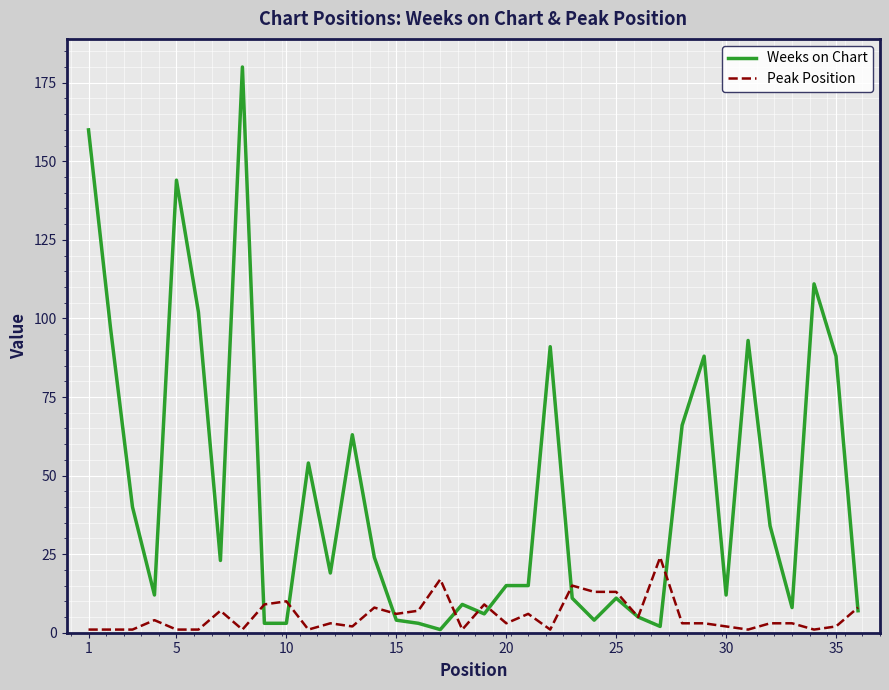

What is the greatest value displayed?

180